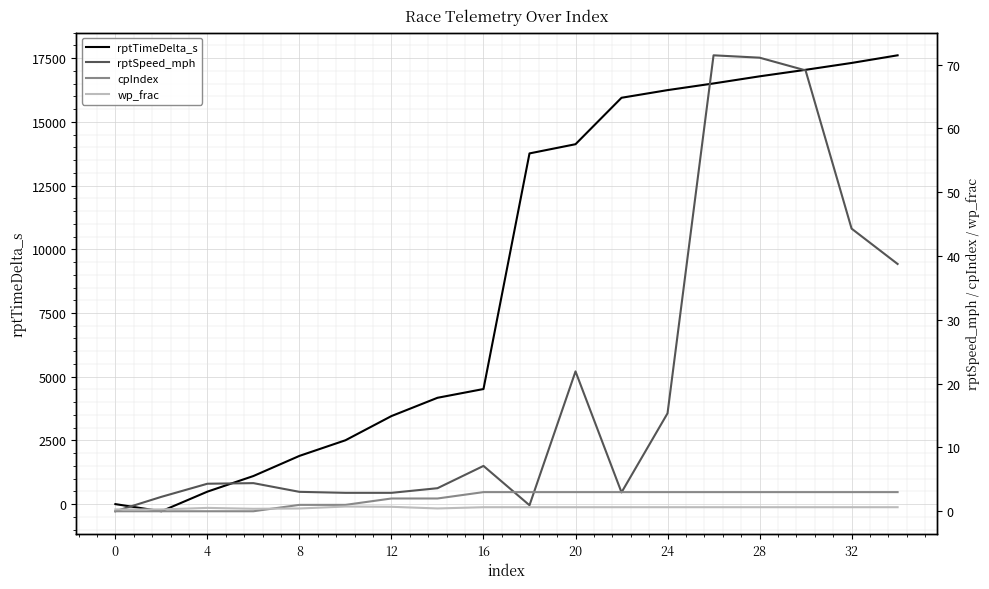

Which series ends up on top after the final intersection of rptTimeDelta_s and cpIndex?

rptTimeDelta_s